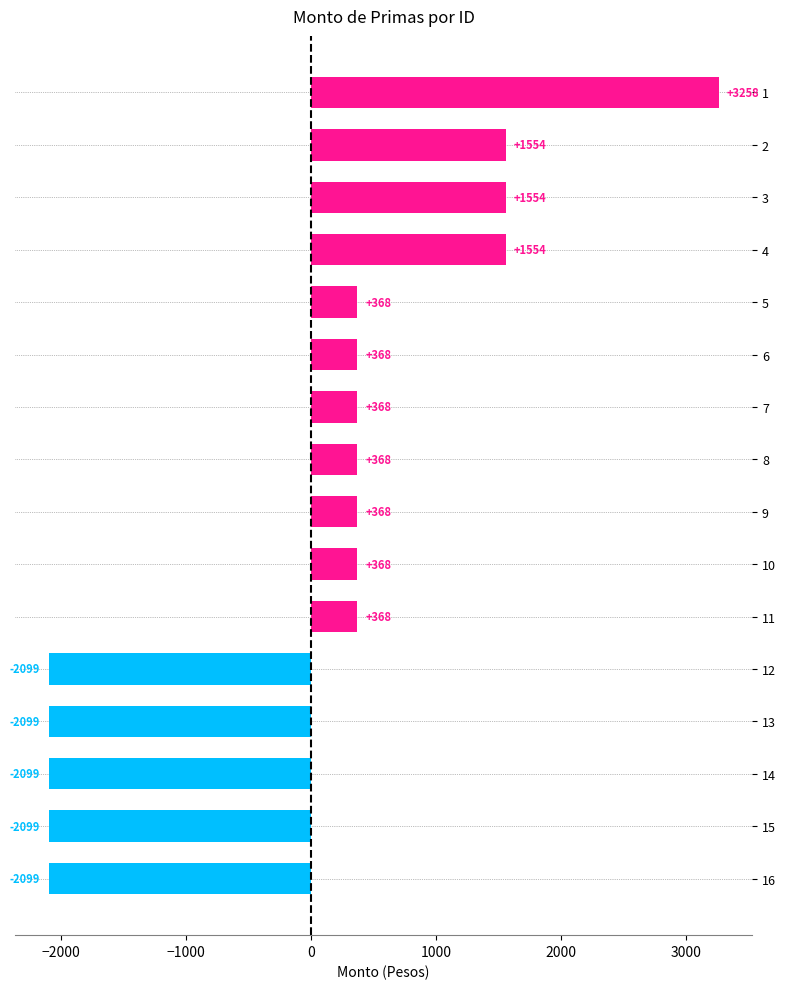

Approximately how many times larger is the value at 3 compared to 8?

4.2